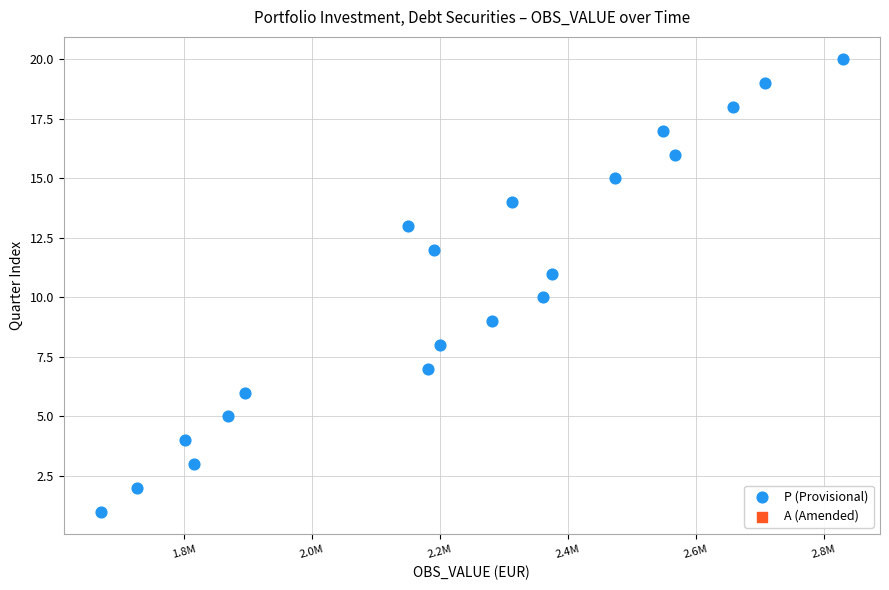

What is the range of Y values (max minus min)?

19